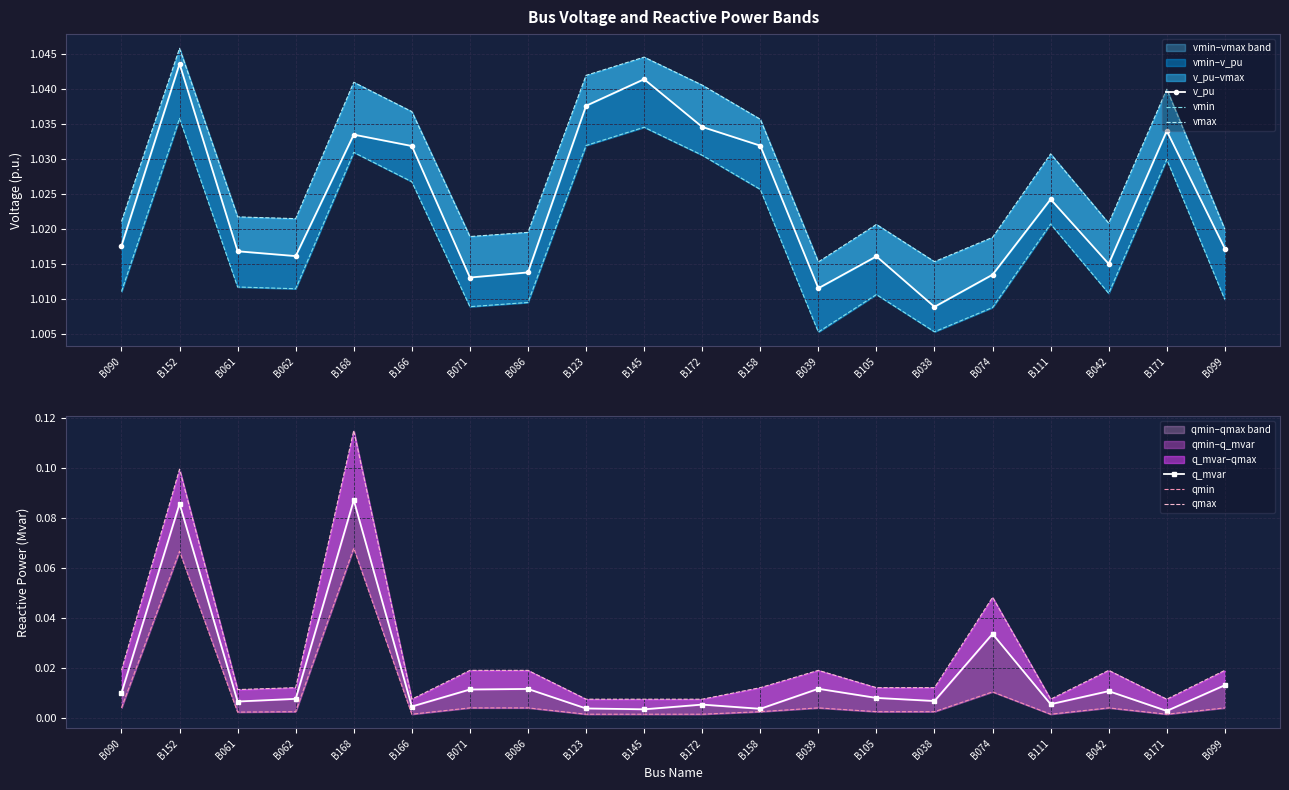

True or false: qmin and q_mvar cross at least once.

False